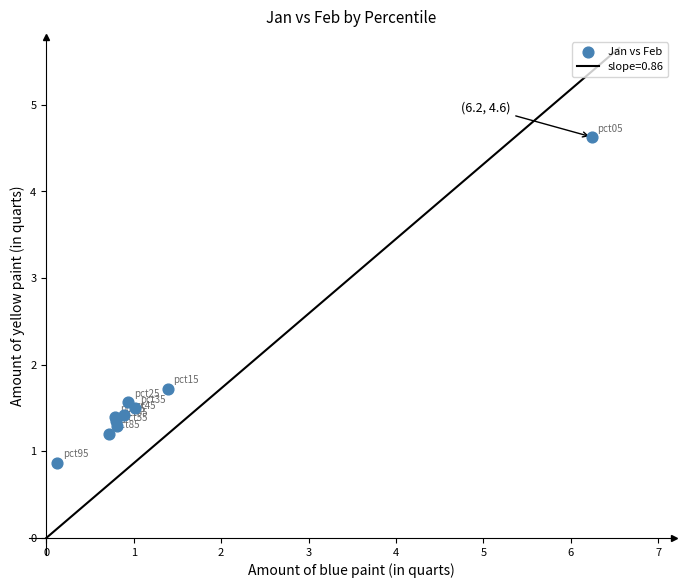

What Y value in the scatter plot is closest to 2?

1.7